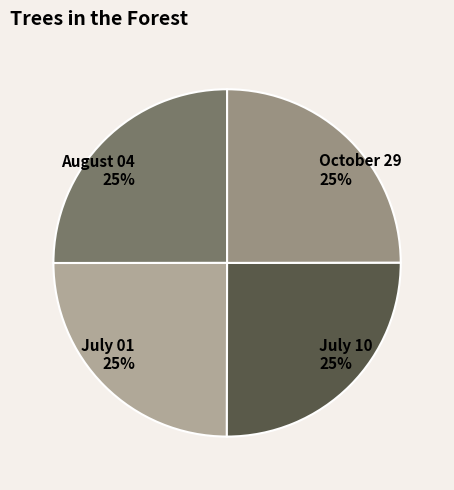

To the nearest percent, what percentage of the pie is July 10 25%?

25%